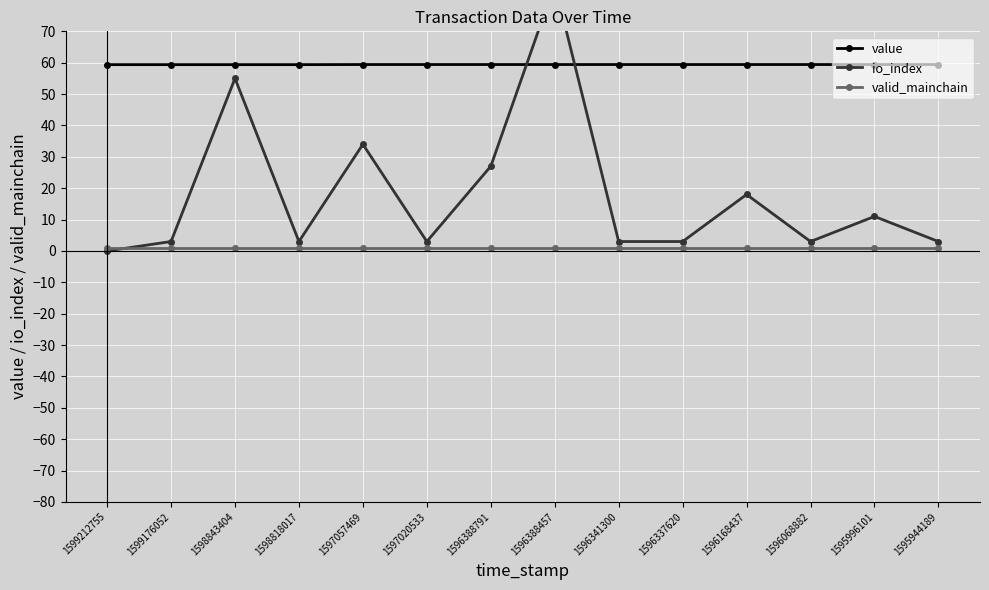

Reading left to right, extract all data points from this chart.

value: 1599212755=59.4	1599176052=59.4	1598843404=59.4	1598818017=59.4	1597057469=59.4	1597020533=59.4	1596388791=59.4	1596388457=59.4	1596341300=59.4	1596337620=59.4	1596168437=59.4	1596068882=59.4	1595996101=59.4	1595944189=59.4
io_index: 1599212755=0.0	1599176052=3.0	1598843404=55.0	1598818017=3.0	1597057469=34.0	1597020533=3.0	1596388791=27.0	1596388457=85.0	1596341300=3.0	1596337620=3.0	1596168437=18.0	1596068882=3.0	1595996101=11.0	1595944189=3.0
valid_mainchain: 1599212755=1.0	1599176052=1.0	1598843404=1.0	1598818017=1.0	1597057469=1.0	1597020533=1.0	1596388791=1.0	1596388457=1.0	1596341300=1.0	1596337620=1.0	1596168437=1.0	1596068882=1.0	1595996101=1.0	1595944189=1.0